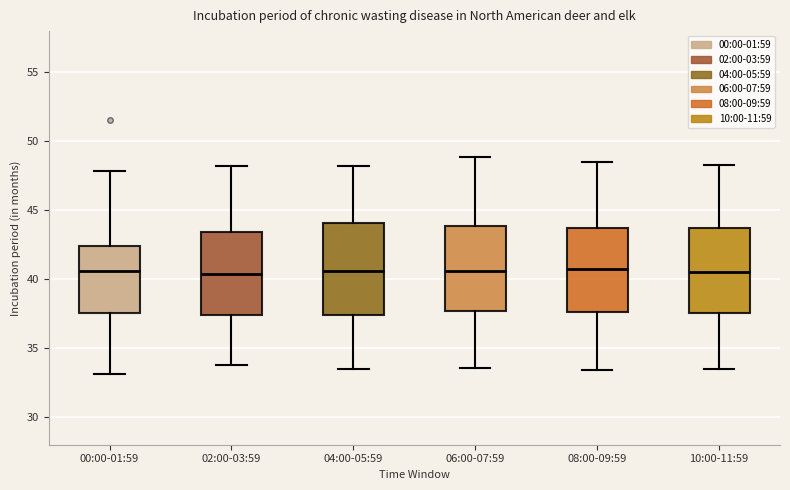

Where does the lower whisker of the box for 08:00-09:59 end on the y-axis? The values are not printed on the chart, so give them approximately, as read against the axis.

33.5